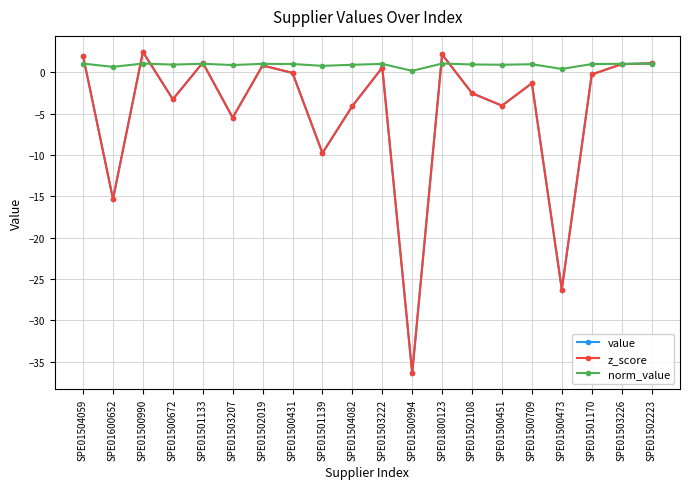

Is this an area chart (filled region under the line)?

No